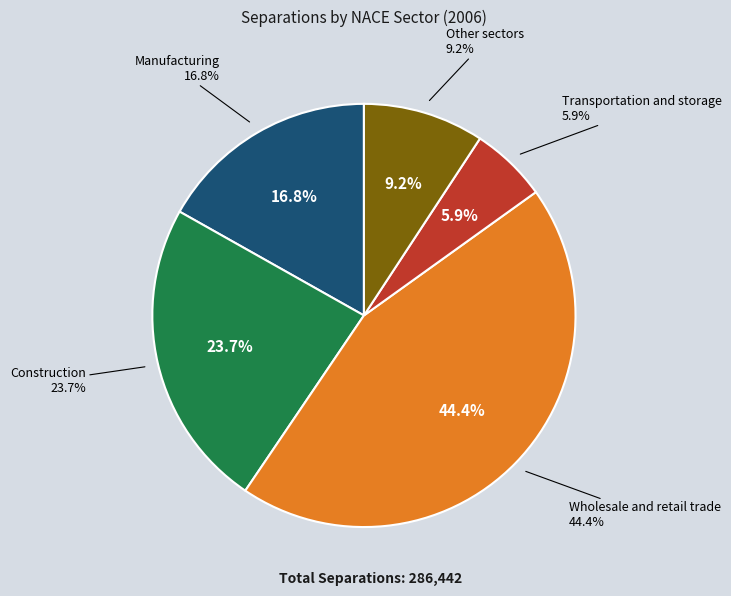

Is it true that Construction (F) is 17% of the pie?

False